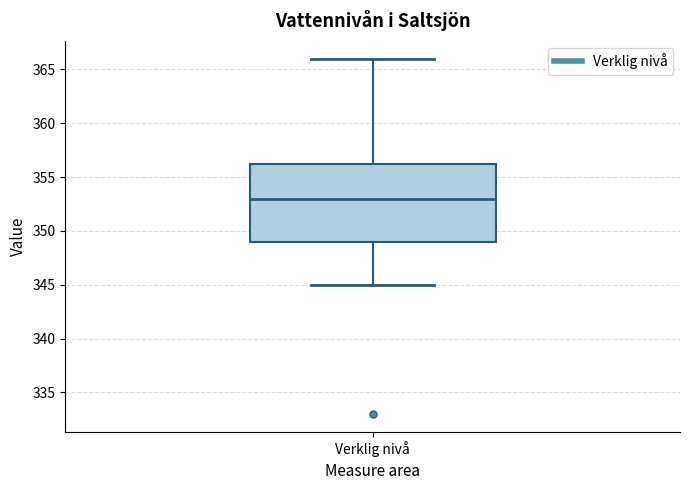

Where does the median line of the box for Verklig nivå sit on the y-axis? The values are not printed on the chart, so give them approximately, as read against the axis.

353.0